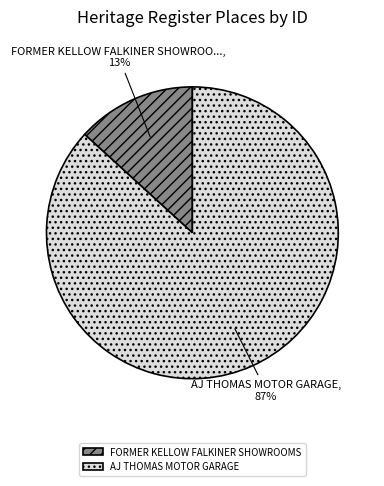

To the nearest percent, what is the average slice percentage?

50%